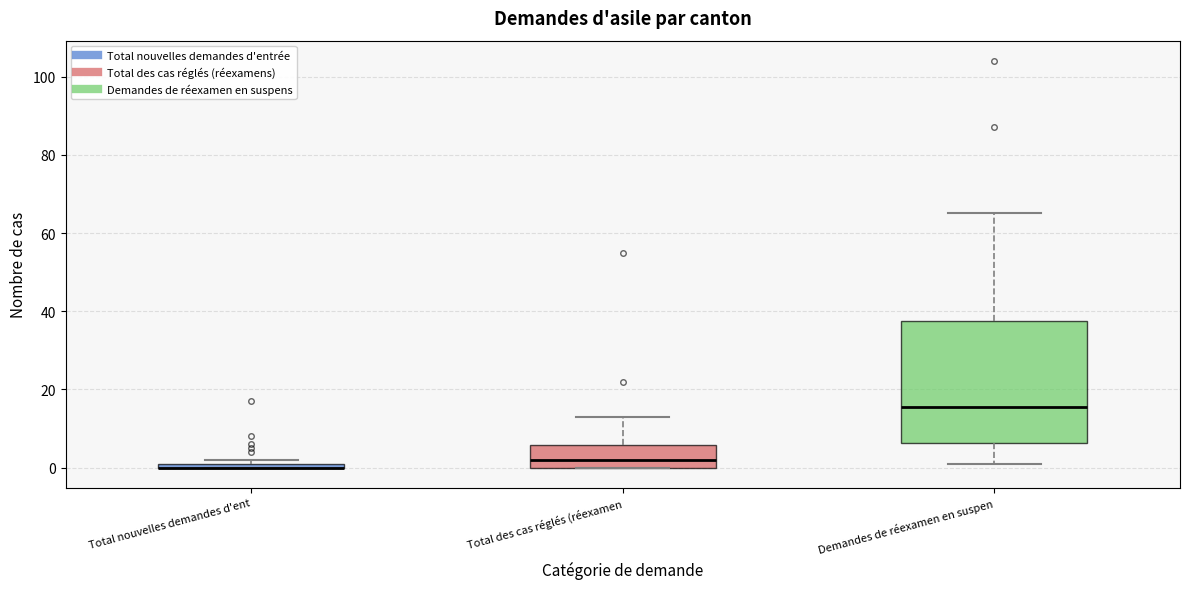

Where is the lower edge of the box for Total nouvelles demandes d'ent on the y-axis? The values are not printed on the chart, so give them approximately, as read against the axis.

0